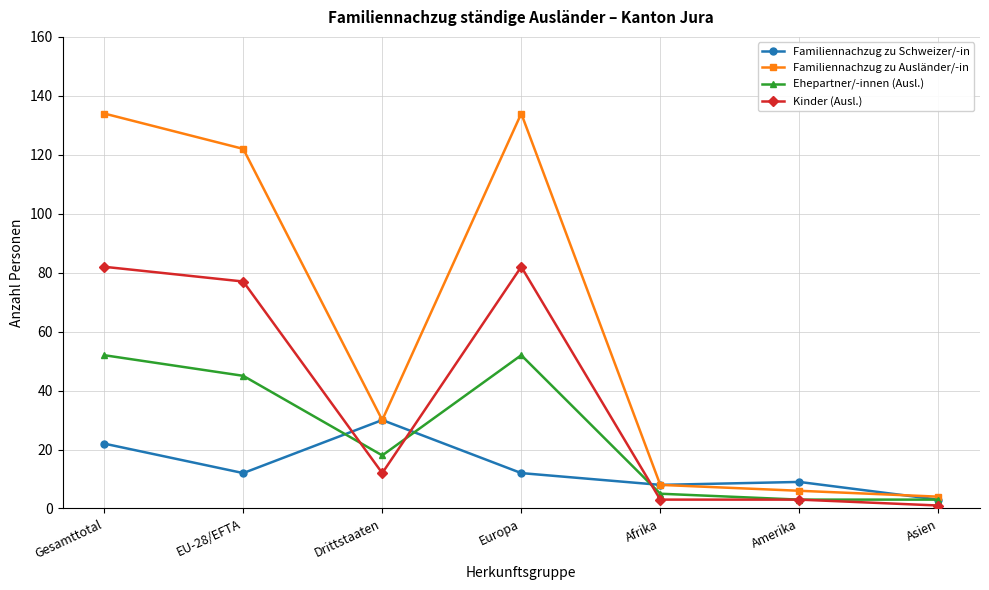

What is the value of the Familiennachzug zu Schweizer/-in point at the 1st from the left?

22